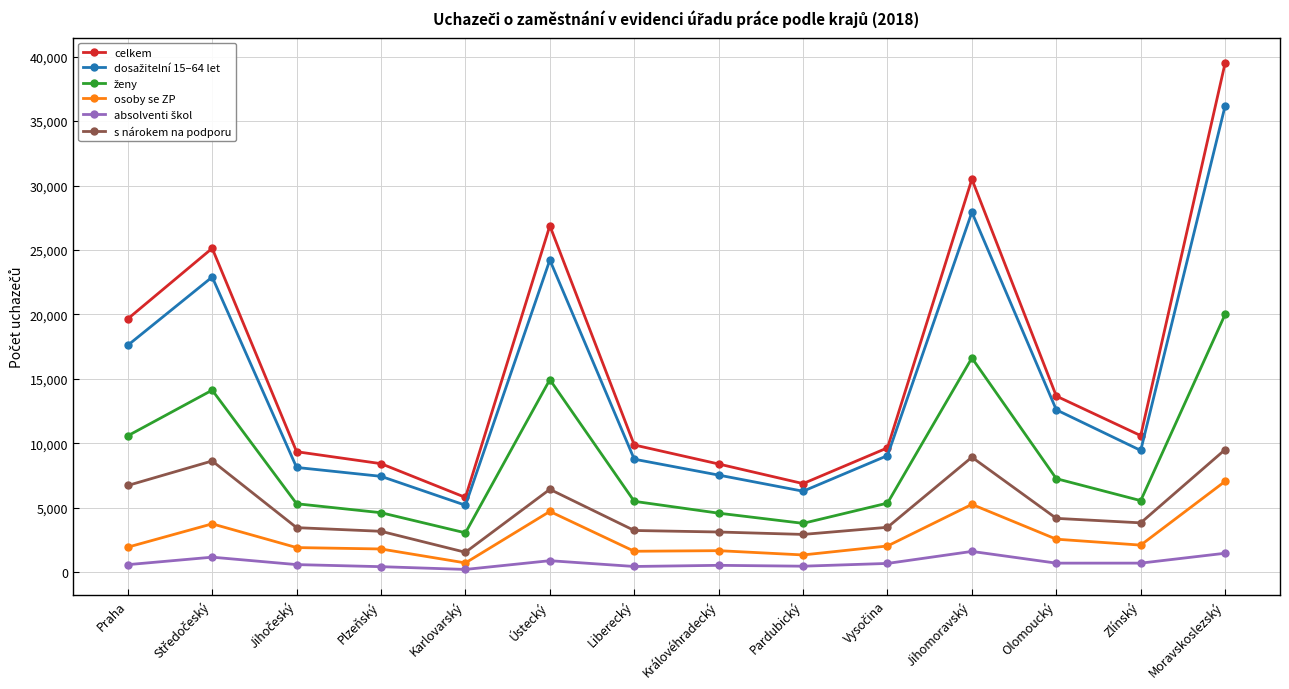

At which category is the sum across all series the highest?

Moravskoslezský